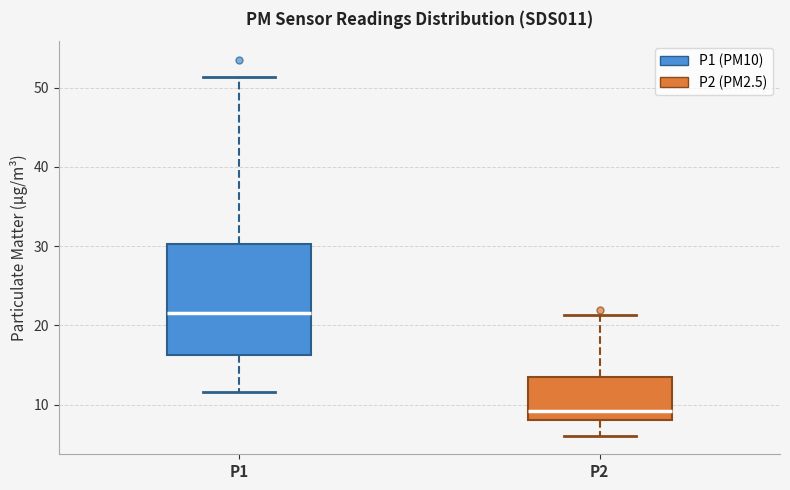

Where is the upper edge of the box for P2 on the y-axis? The values are not printed on the chart, so give them approximately, as read against the axis.

13